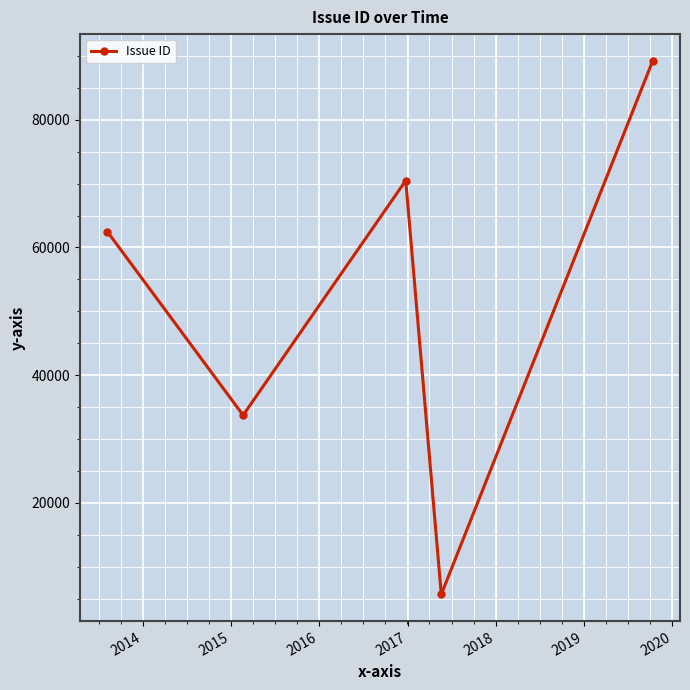

Is this an area chart (filled region under the line)?

No